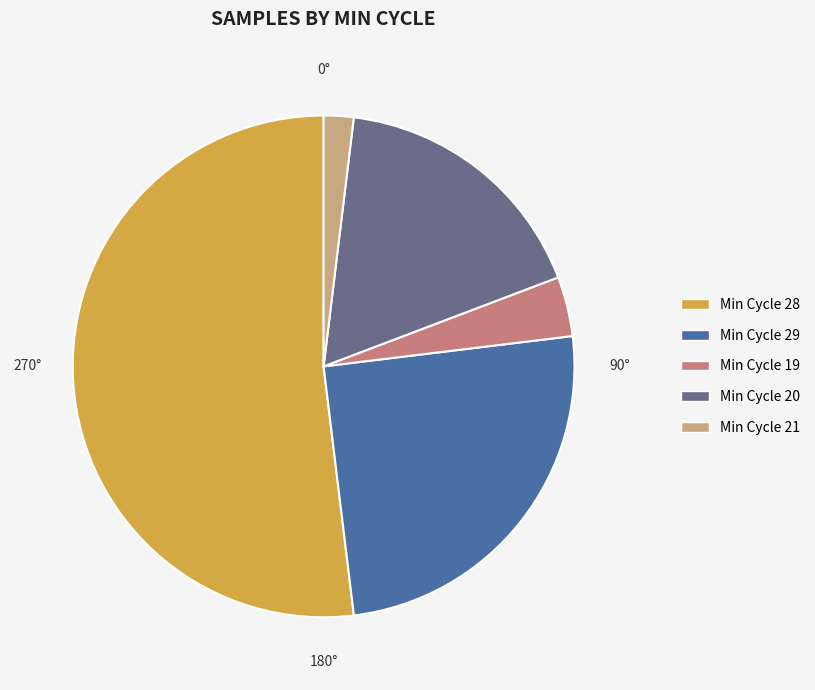

Is there a majority slice in this chart?

Yes